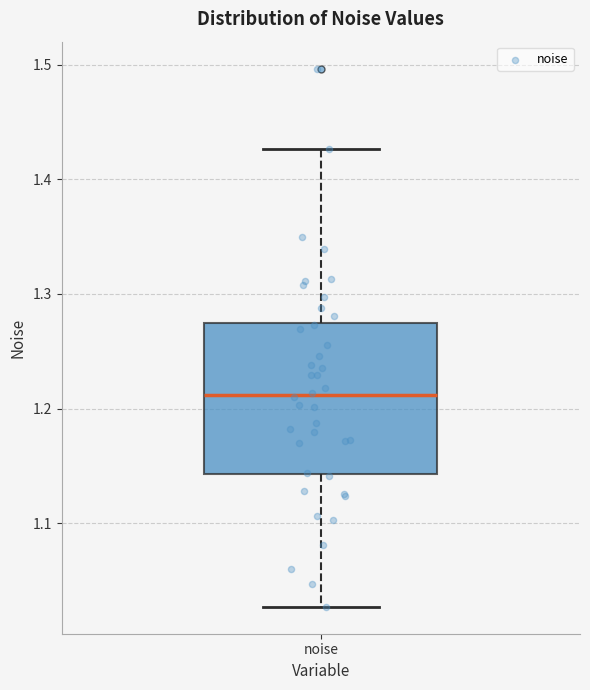

Read this box plot against the y-axis: the position of the median line, the range covered by the box, and the ends of both whiskers. The values are not printed on the chart, so give them approximately, as read against the axis.

median 1.21, box 1.14 to 1.27, whiskers 1.03 to 1.43